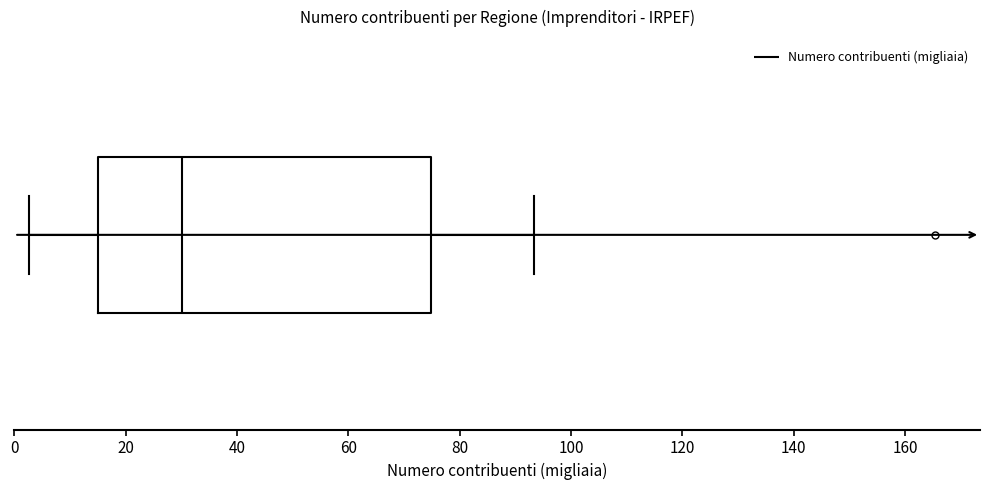

Read this box plot against the x-axis: the position of the median line, the range covered by the box, and the ends of both whiskers. The values are not printed on the chart, so give them approximately, as read against the axis.

median 30, box 16 to 74, whiskers 2 to 94